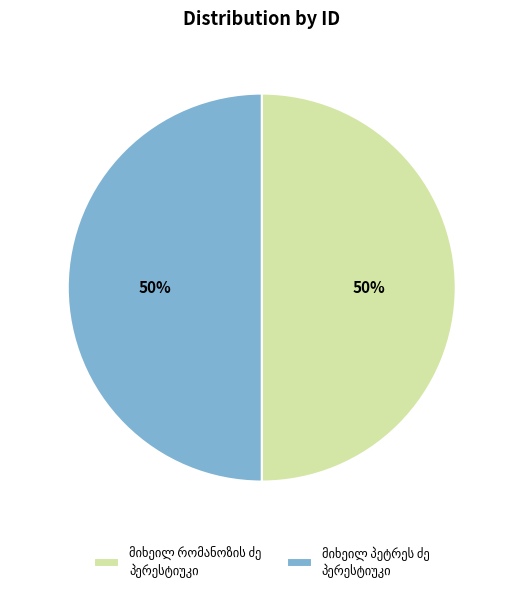

To the nearest percent, what is the average slice percentage?

50%